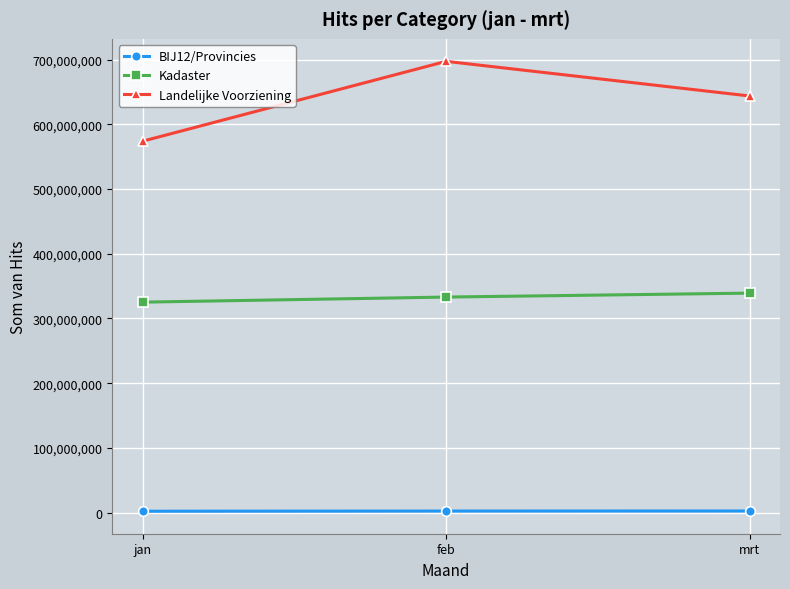

At how many categories does at least one series exceed 548696261?

3